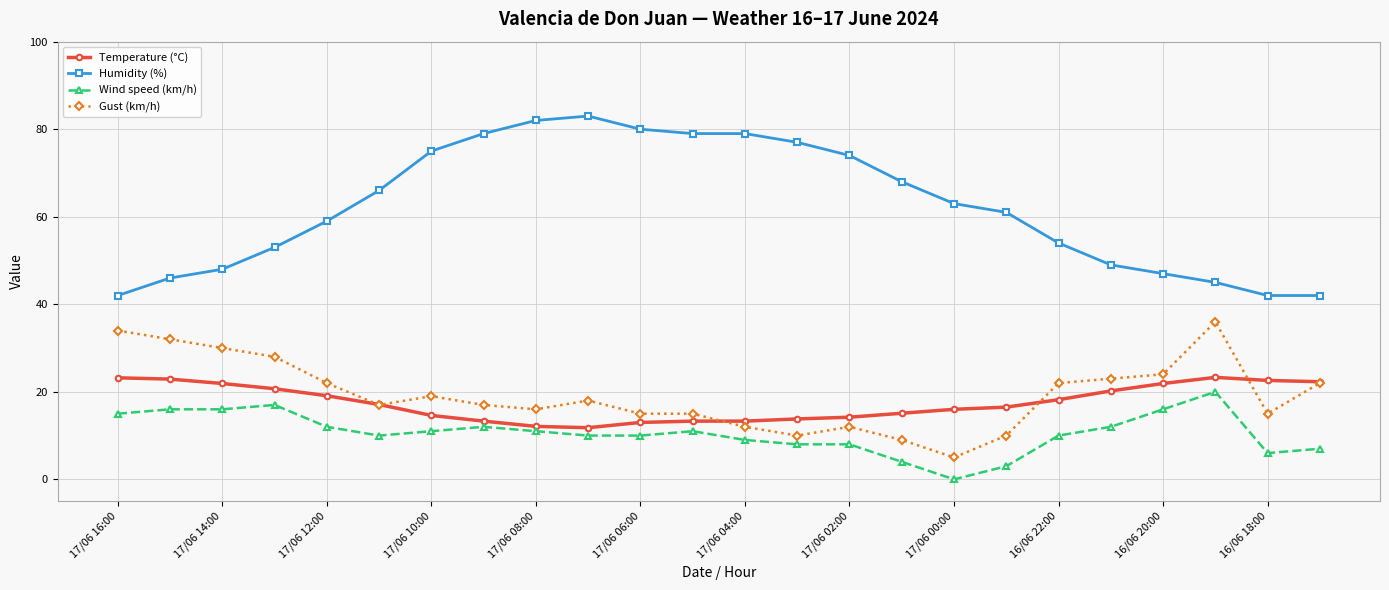

True or false: Humidity (%) and Wind speed (km/h) cross at least once.

False